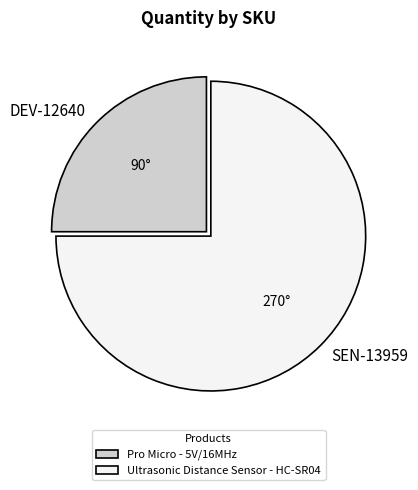

True or false: DEV-12640 accounts for 25% of the total.

True